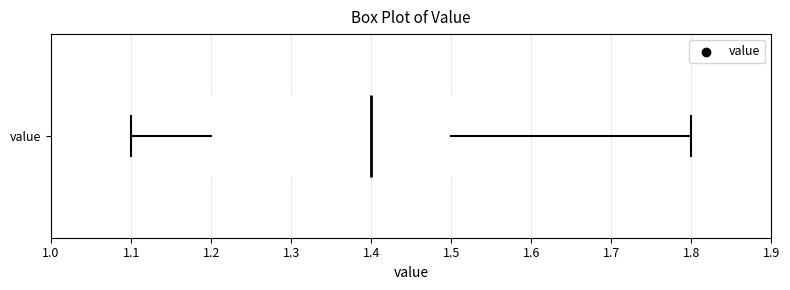

Where does the left whisker of the box for value end on the x-axis? The values are not printed on the chart, so give them approximately, as read against the axis.

1.1